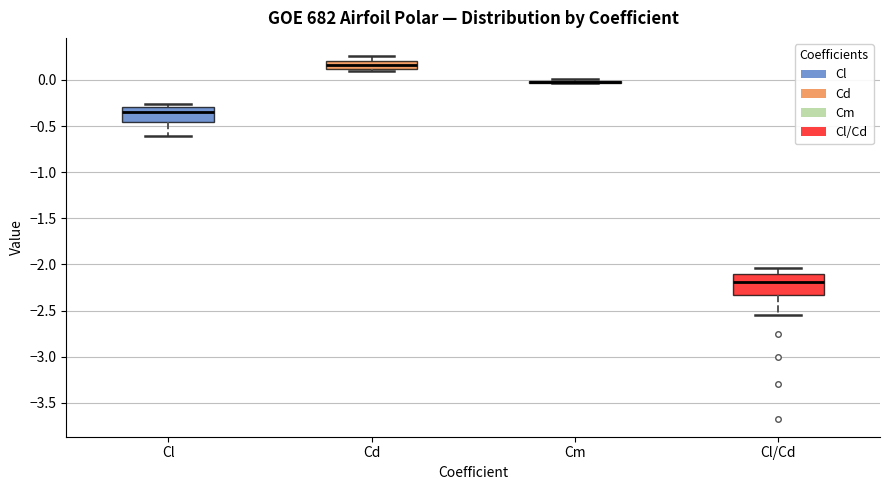

Reading left to right, read every box against the y-axis: the position of its median line, the range the box covers, and the ends of its whiskers. The values are not printed on the chart, so give them approximately, as read against the axis.

Cl: median -0.35, box -0.45 to -0.30, whiskers -0.60 to -0.25
Cd: median 0.15, box 0.10 to 0.20, whiskers 0.10 (just below the box's lower edge) to 0.25
Cm: box collapsed to a line at 0.00, whiskers -0.05 to 0.00
Cl/Cd: median -2.20, box -2.35 to -2.10, whiskers -2.55 to -2.05